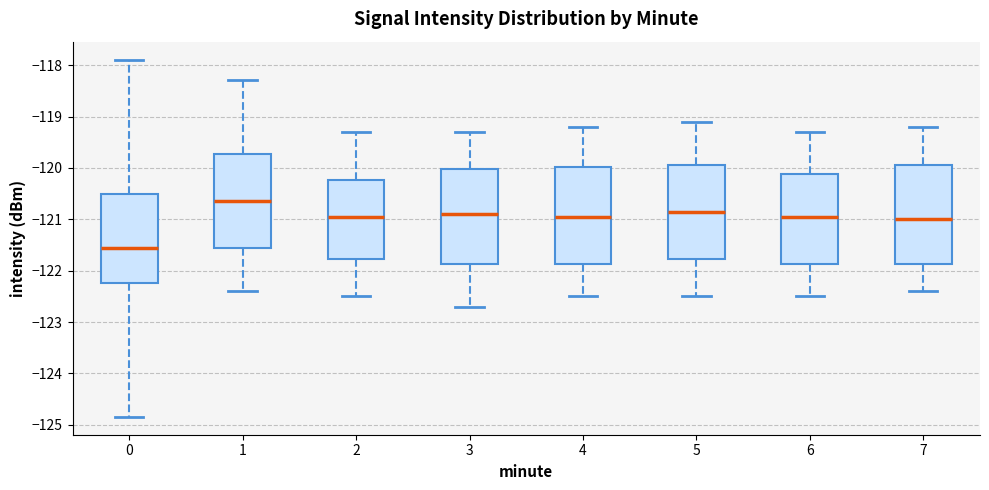

Where is the upper edge of the box at x = 6 on the y-axis? The values are not printed on the chart, so give them approximately, as read against the axis.

-120.1